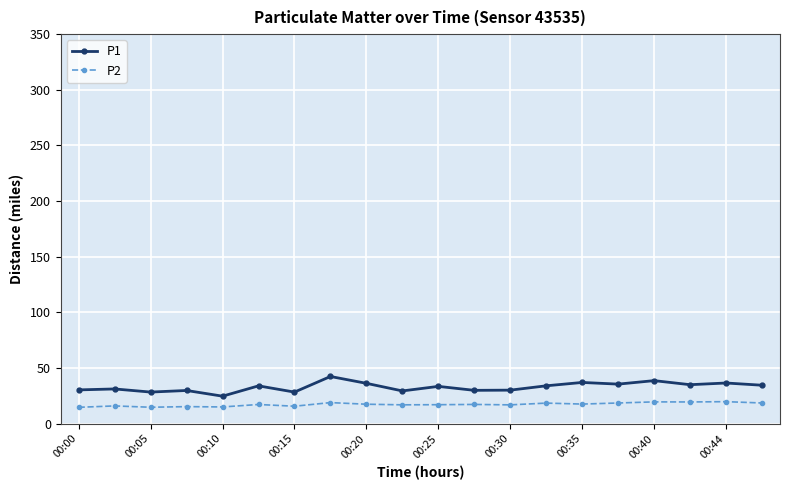

Which series has the largest total across all categories?

P1